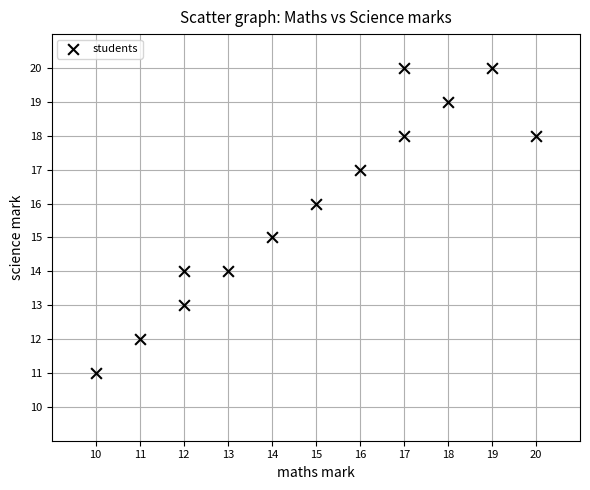

What is the range of X values (max minus min)?

10